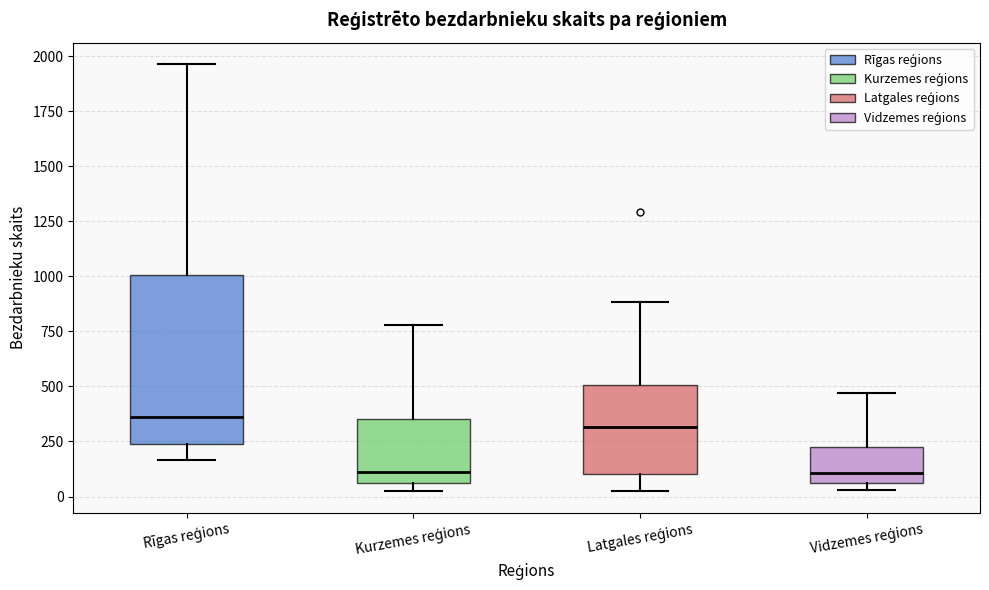

Reading left to right, transcribe this box plot: for each box, give where its median line is, the range the box spans, and where its two whiskers end, as read against the y-axis. The values are not printed on the chart, so give them approximately, as read against the axis.

Rīgas reģions: median 350, box 250 to 1000, whiskers 150 to 1950
Kurzemes reģions: median 100, box 50 to 350, whiskers 0 to 800
Latgales reģions: median 300, box 100 to 500, whiskers 50 to 900
Vidzemes reģions: median 100, box 50 to 250, whiskers 50 (just below the box's lower edge) to 450